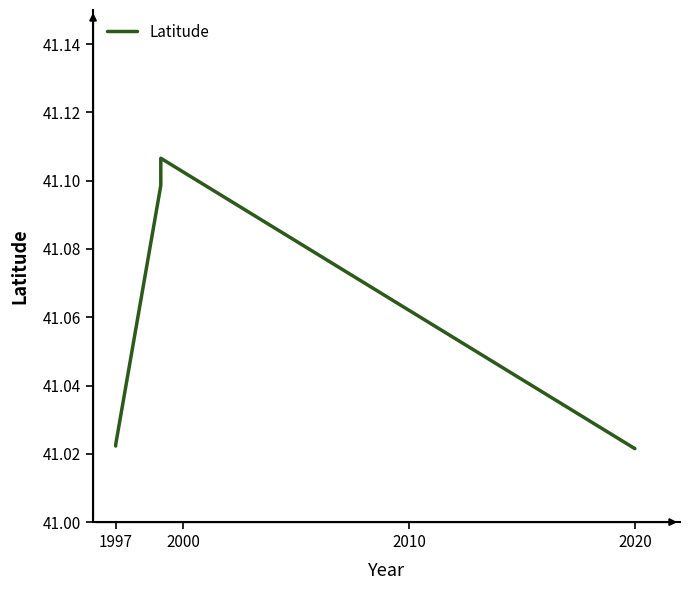

How many categories are shown in the chart?

6